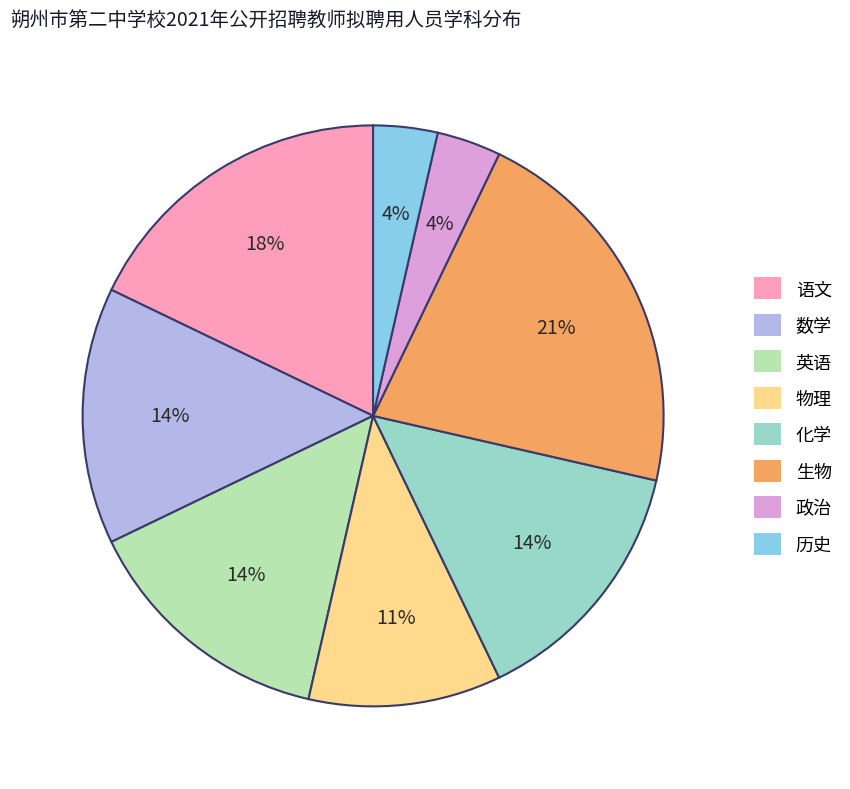

How many segments does this pie chart have?

8